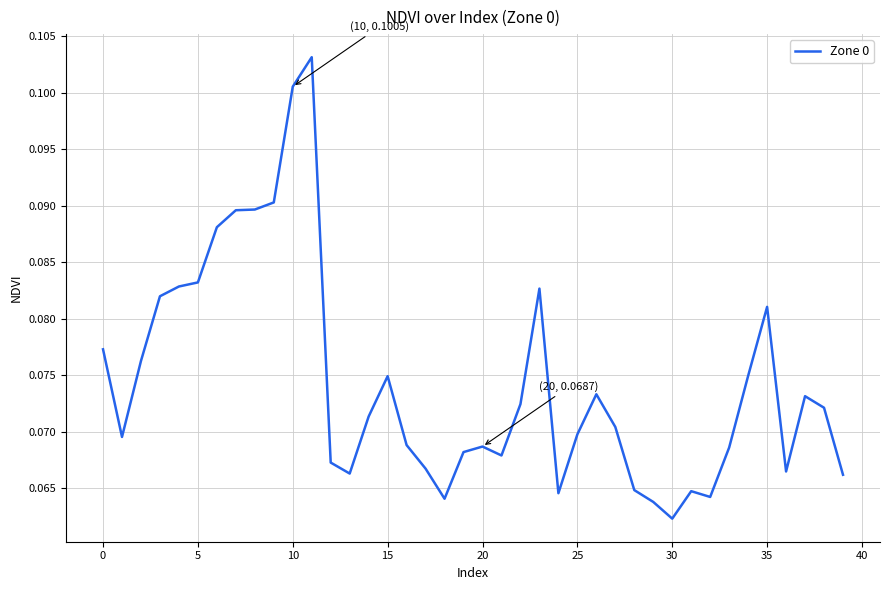

Which category has the highest value across all series?

11